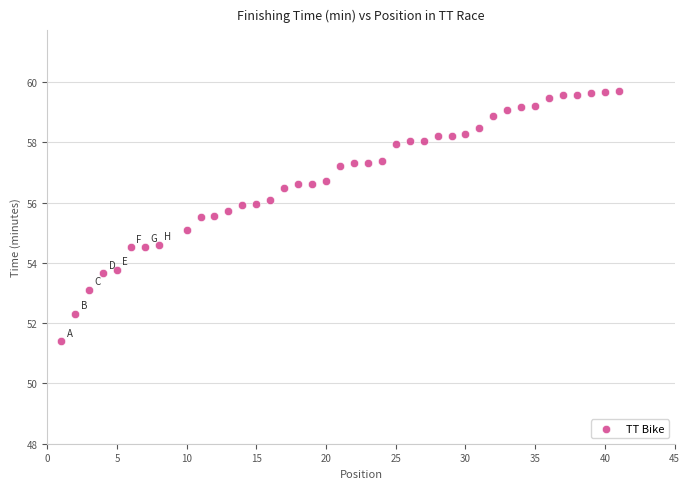

What is the range of X values (max minus min)?

40.0